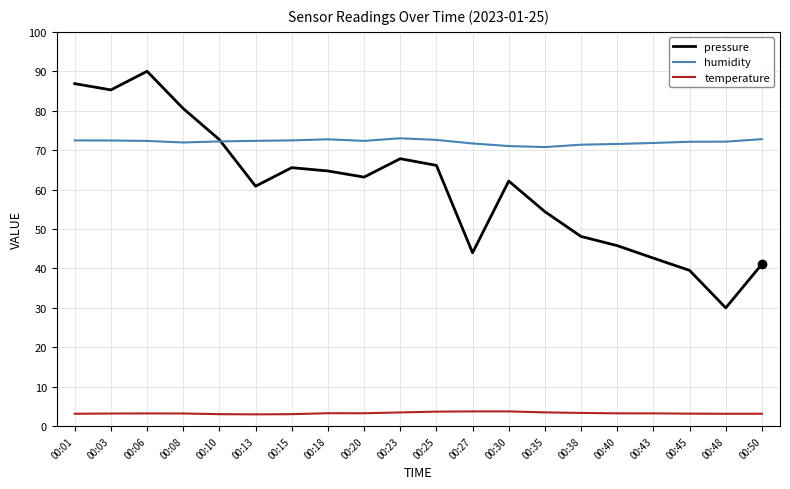

At which category does the chart reach its peak across all series?

00:06